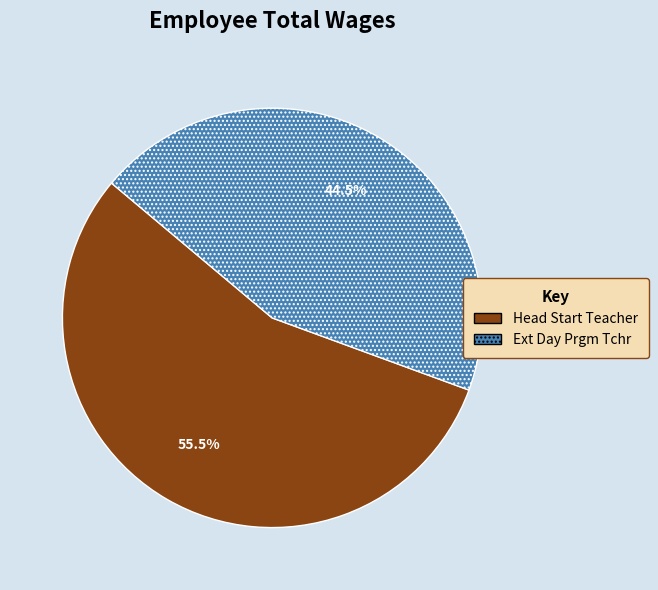

Which category has the smallest portion of the pie?

Ext Day Prgm Tchr